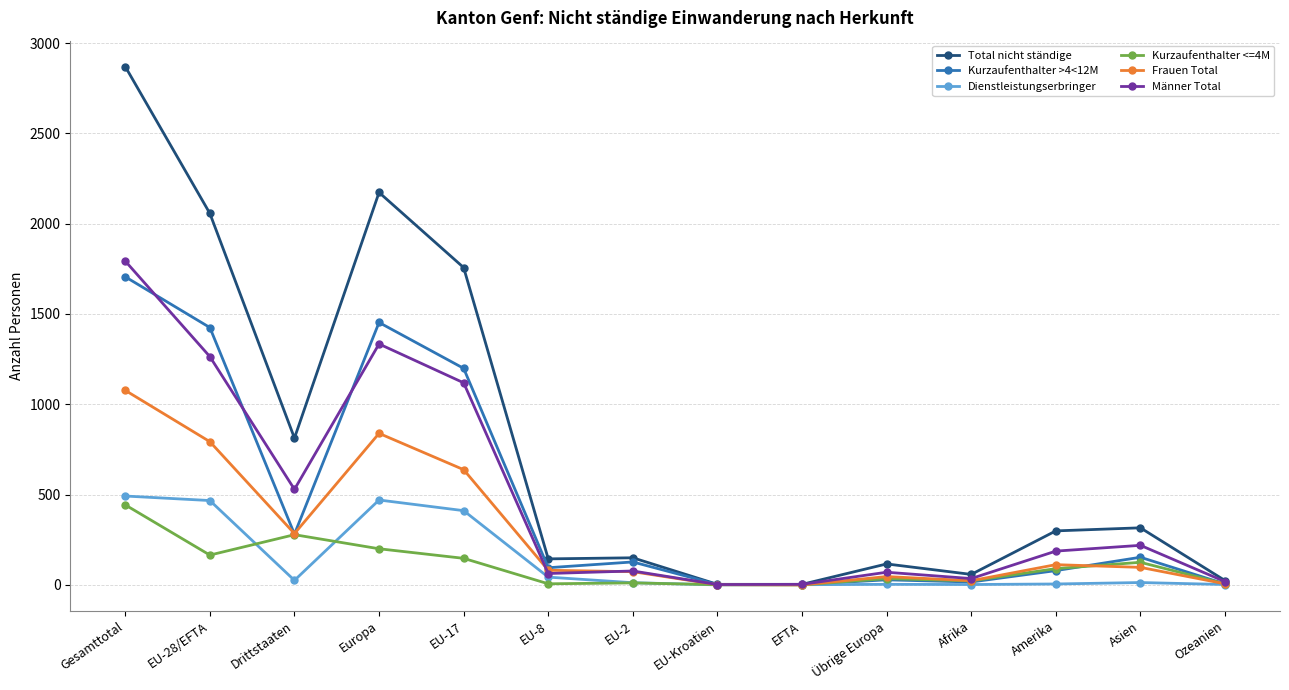

Where is Kurzaufenthalter >4<12M nearest to the value 854?

EU-17